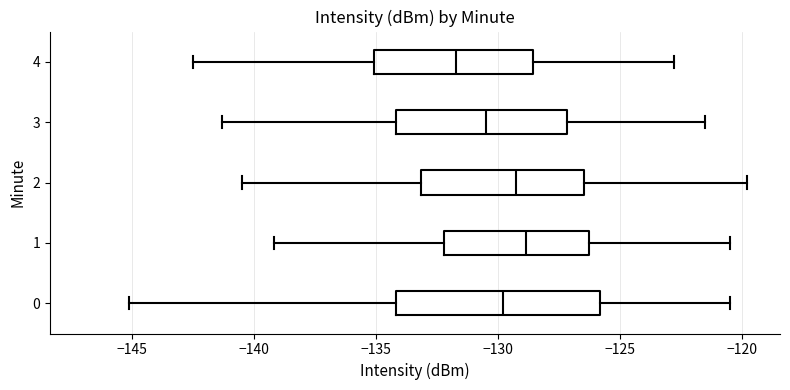

Reading bottom to top, transcribe this box plot: for each box, give where its median line is, the range the box spans, and where its two whiskers end, as read against the x-axis. The values are not printed on the chart, so give them approximately, as read against the axis.

0: median -130.0, box -134.0 to -126.0, whiskers -145.0 to -120.5
1: median -129.0, box -132.0 to -126.5, whiskers -139.0 to -120.5
2: median -129.0, box -133.0 to -126.5, whiskers -140.5 to -120.0
3: median -130.5, box -134.0 to -127.0, whiskers -141.5 to -121.5
4: median -131.5, box -135.0 to -128.5, whiskers -142.5 to -123.0